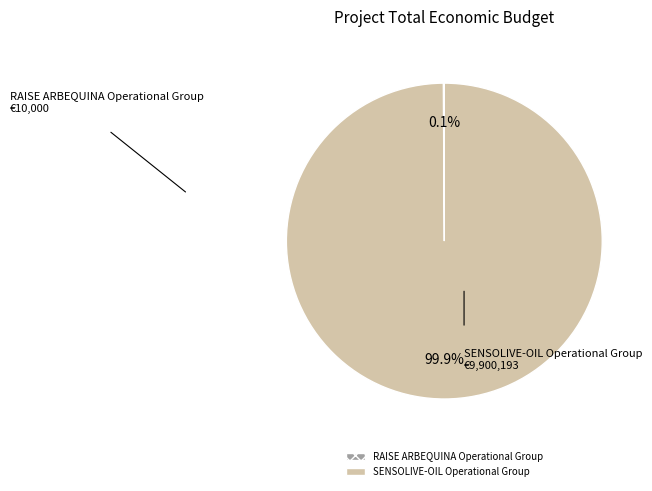

What percentage is NOT represented by SENSOLIVE-OIL Operational Group?

0.1%